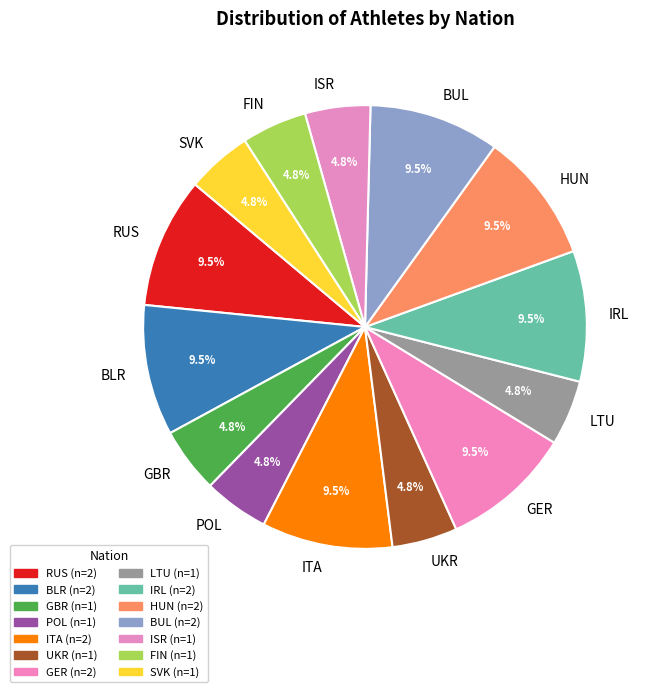

Does SVK represent more than half of the total?

No